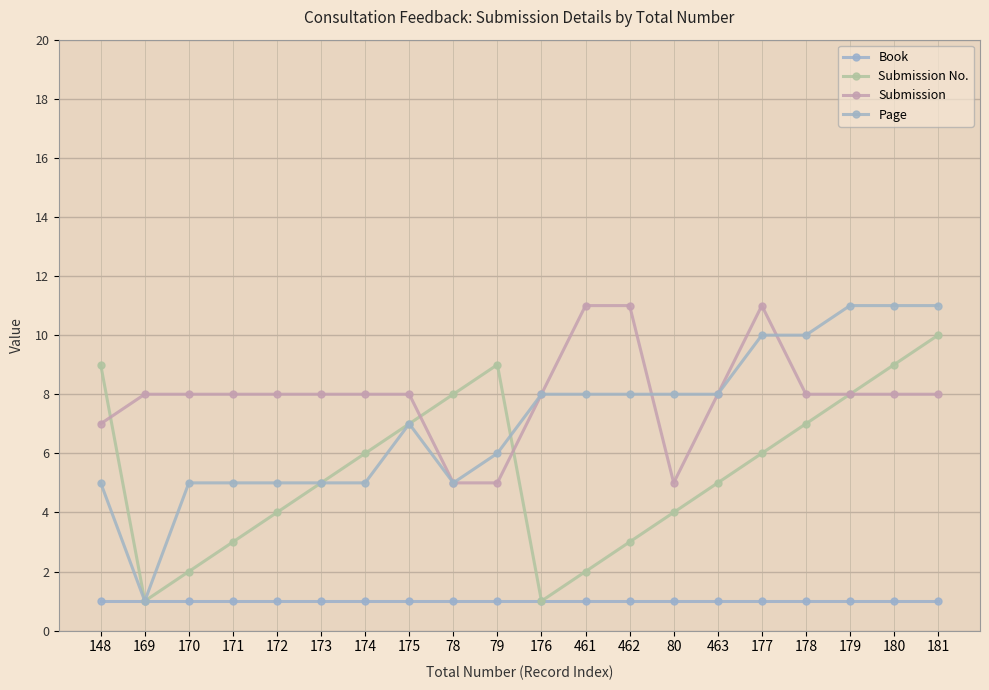

What is the total value across all series at 148?

22